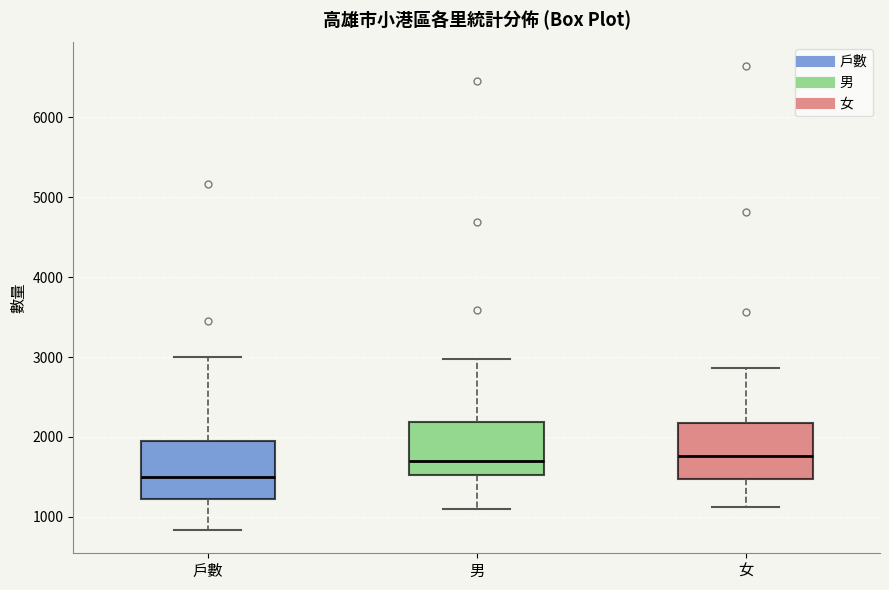

Where does the median line of the box for 女 sit on the y-axis? The values are not printed on the chart, so give them approximately, as read against the axis.

1800